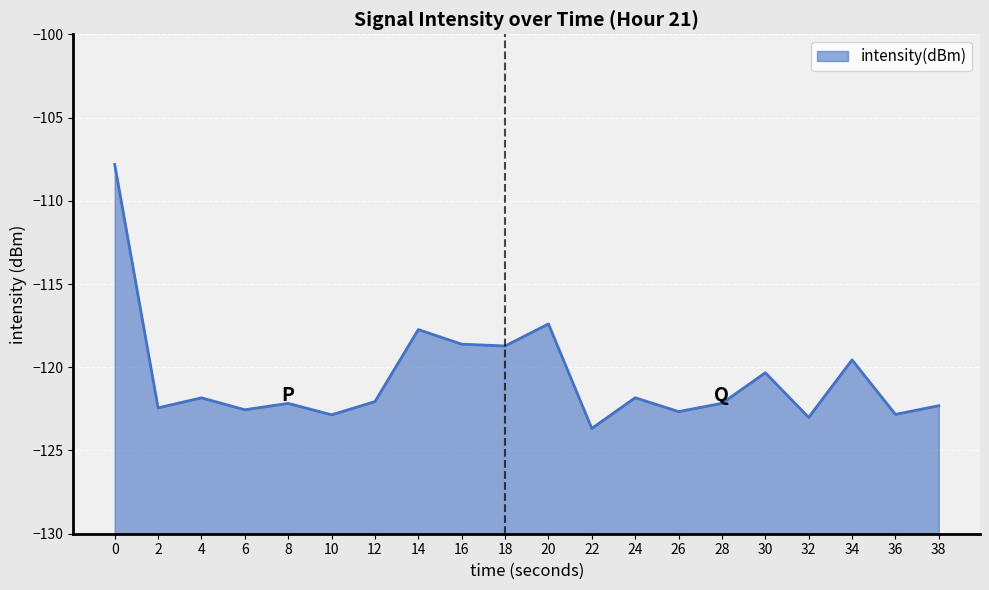

List the labels in order of value, smallest first.

22, 32, 10, 36, 26, 6, 2, 38, 8, 28, 12, 4, 24, 30, 34, 18, 16, 14, 20, 0